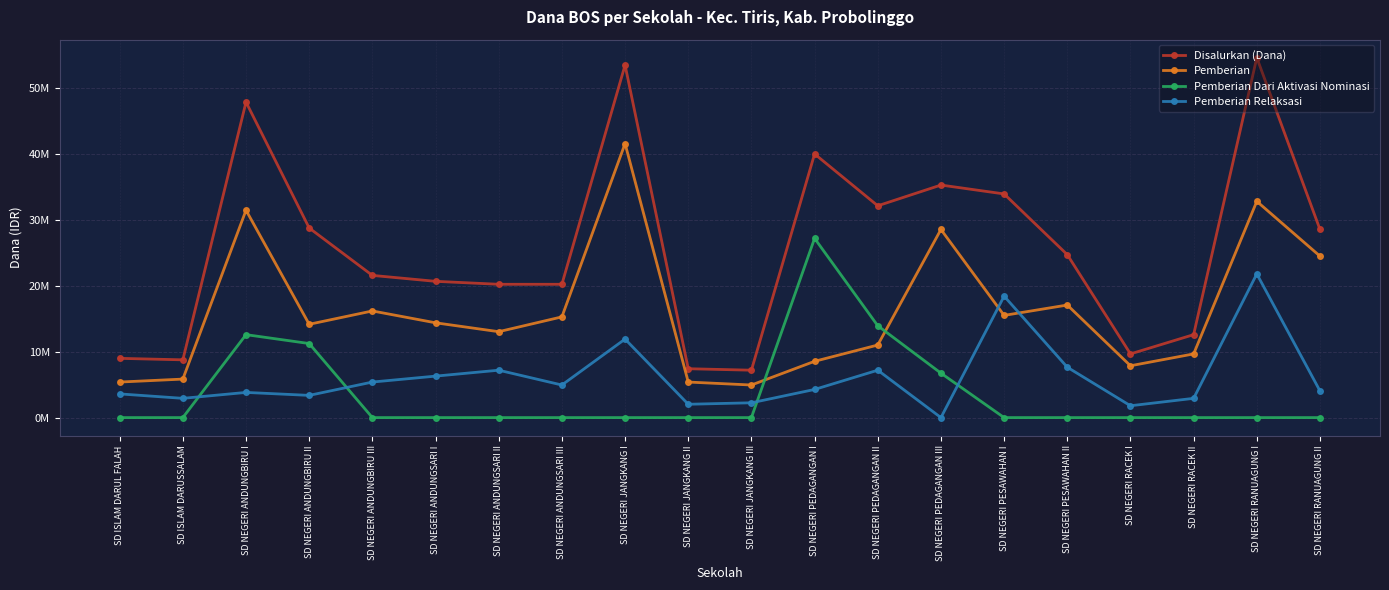

True or false: Pemberian and Disalurkan (Dana) cross at least once.

False